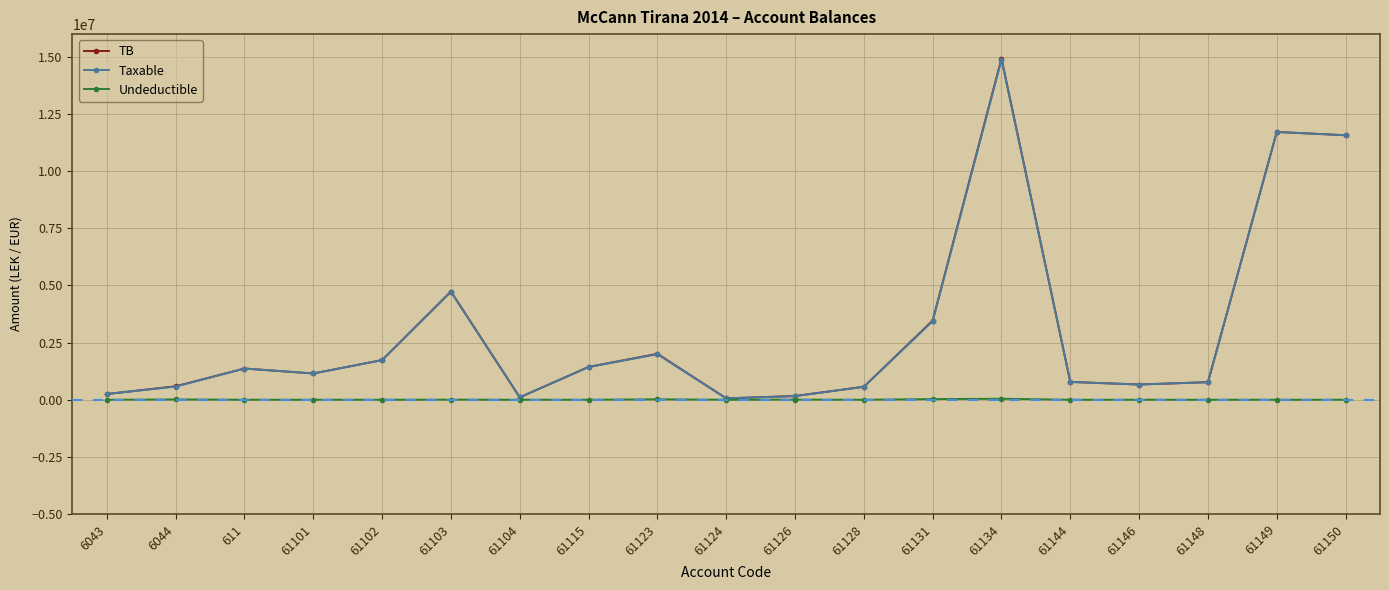

At how many categories does at least one series exceed 3753924?

4